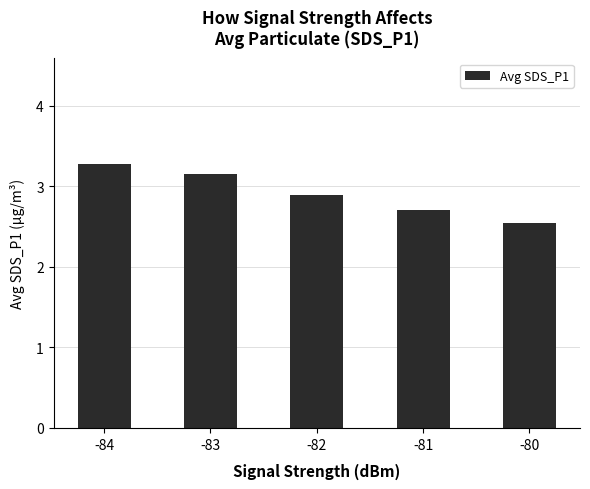

What is the difference between the second highest and second lowest values?

0.4